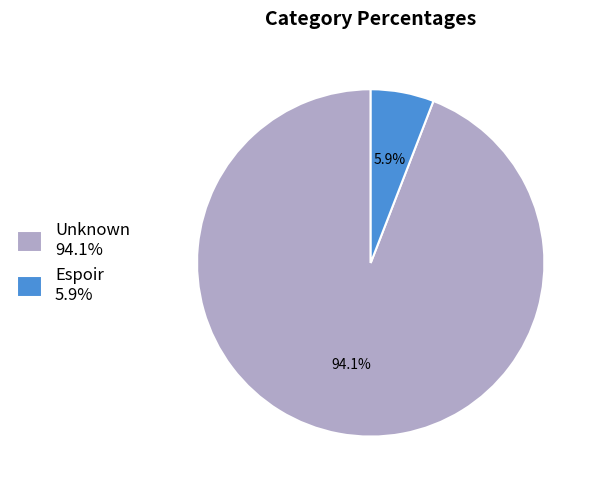

To the nearest percent, what is the combined percentage of Unknown and Espoir?

100%